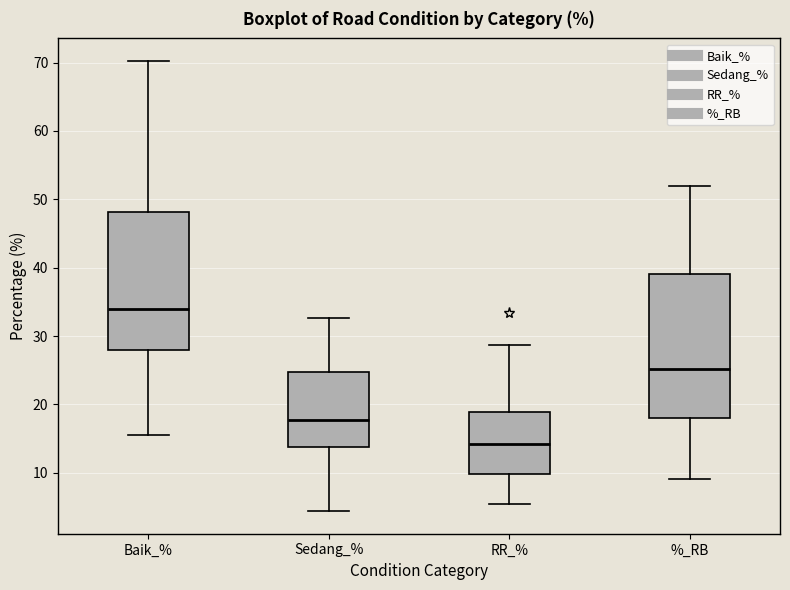

Which box's median line is the lowest?

RR_%